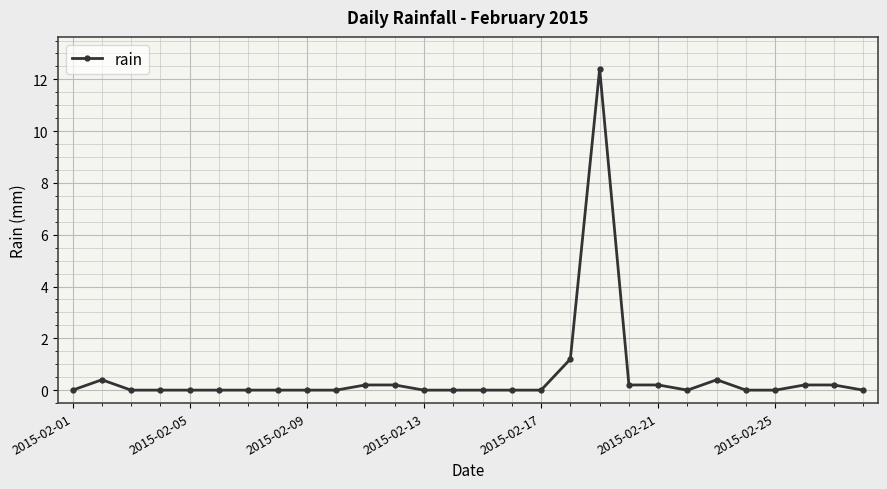

What is the difference between the maximum and second lowest values?

12.4